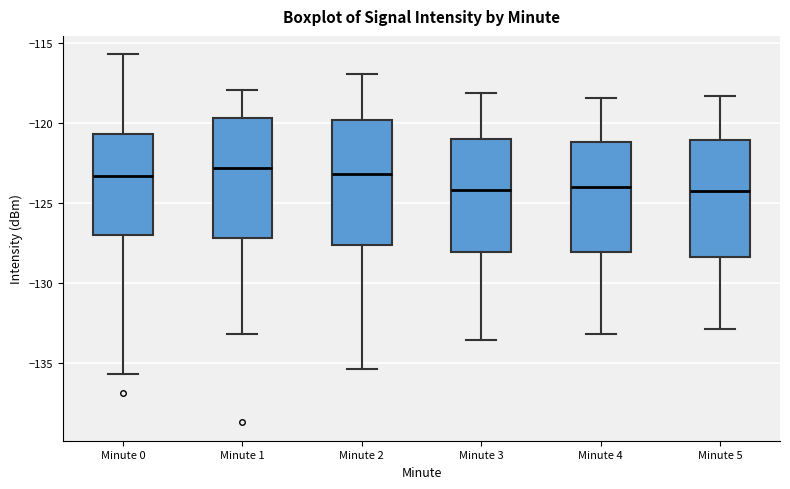

Reading left to right, transcribe this box plot: for each box, give where its median line is, the range the box spans, and where its two whiskers end, as read against the y-axis. The values are not printed on the chart, so give them approximately, as read against the axis.

Minute 0: median -123.5, box -127.0 to -120.5, whiskers -135.5 to -115.5
Minute 1: median -123.0, box -127.0 to -119.5, whiskers -133.0 to -118.0
Minute 2: median -123.0, box -127.5 to -120.0, whiskers -135.5 to -117.0
Minute 3: median -124.0, box -128.0 to -121.0, whiskers -133.5 to -118.0
Minute 4: median -124.0, box -128.0 to -121.0, whiskers -133.0 to -118.5
Minute 5: median -124.0, box -128.5 to -121.0, whiskers -133.0 to -118.5